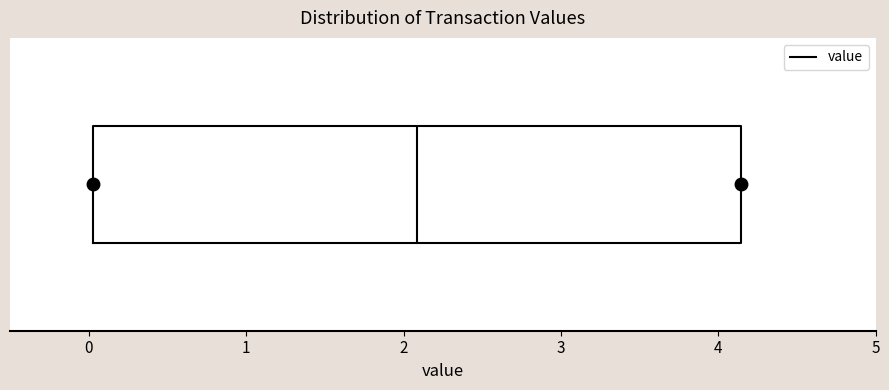

Where does the median line of the box sit on the x-axis? The values are not printed on the chart, so give them approximately, as read against the axis.

2.1